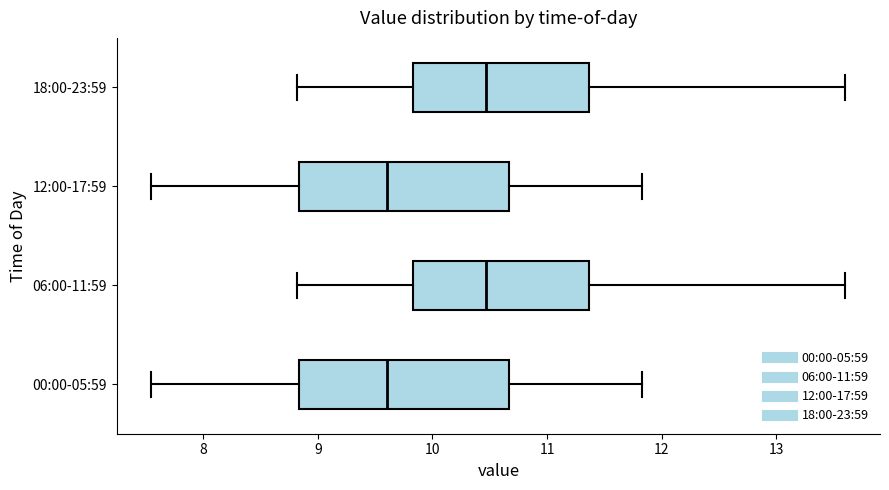

Where is the left edge of the box for 18:00-23:59 on the x-axis? The values are not printed on the chart, so give them approximately, as read against the axis.

9.8